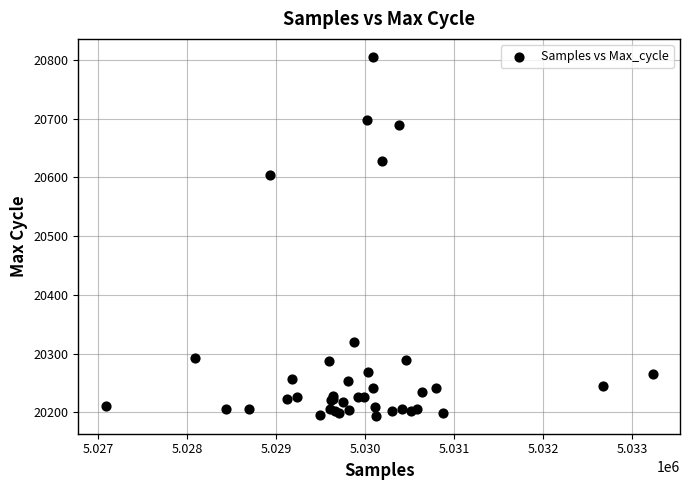

What Y value in the scatter plot is closest to 20499?

20604